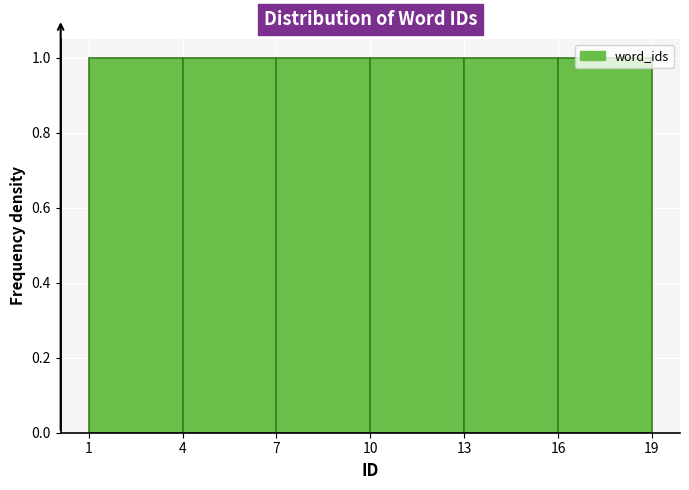

Reading left to right, transcribe this chart: for each bar, give the range it covers on the x-axis and its height. The values are not printed on the chart, so give them approximately, as read against the axis.

1 to 4: 1
4 to 7: 1
7 to 10: 1
10 to 13: 1
13 to 16: 1
16 to 19: 1